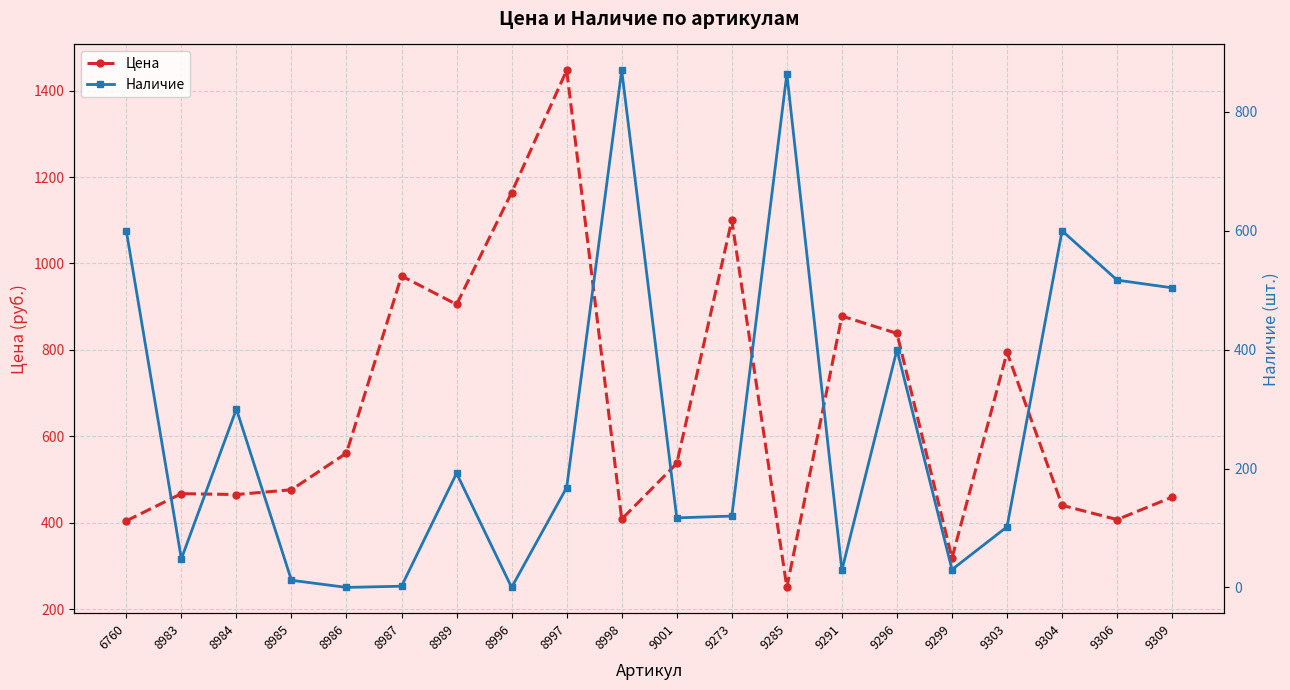

What is the minimum value for Цена?

250